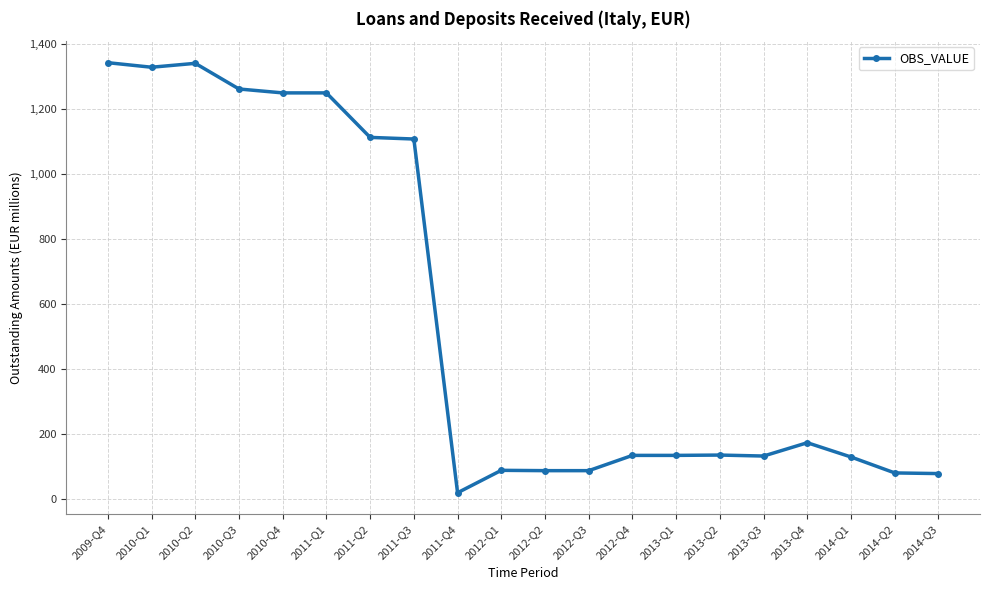

Does the chart have visible grid lines?

Yes